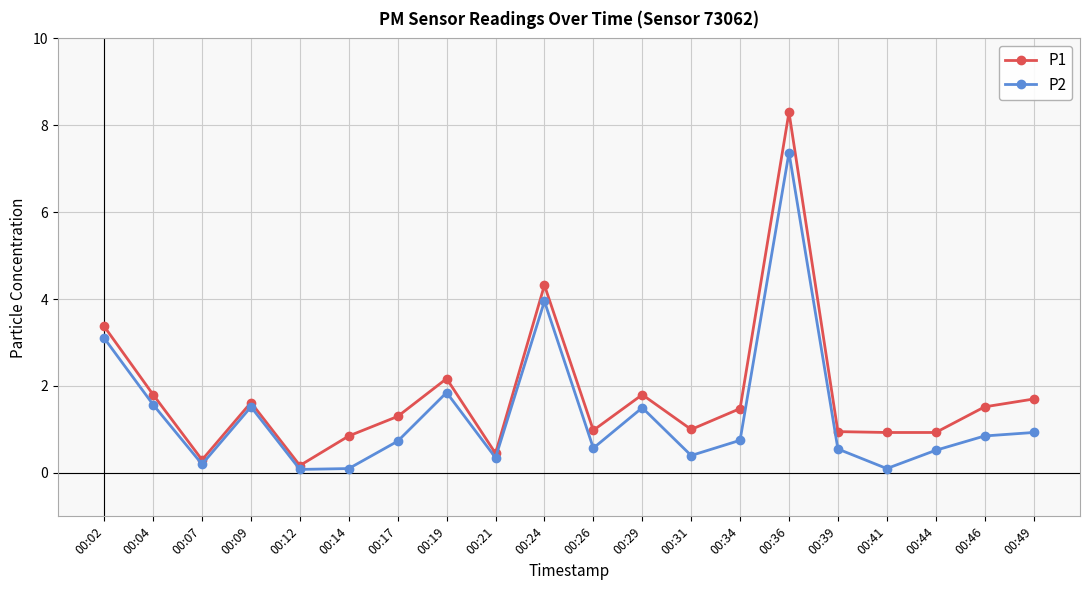

Is it true that P1 equals 0.4 at 00:39?

False